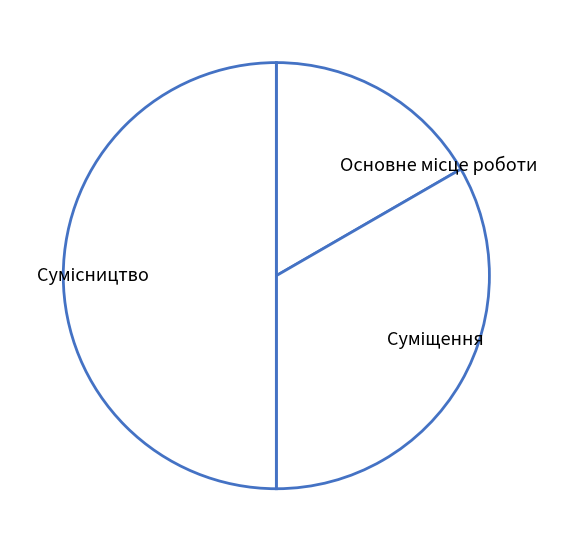

How many segments does this pie chart have?

3